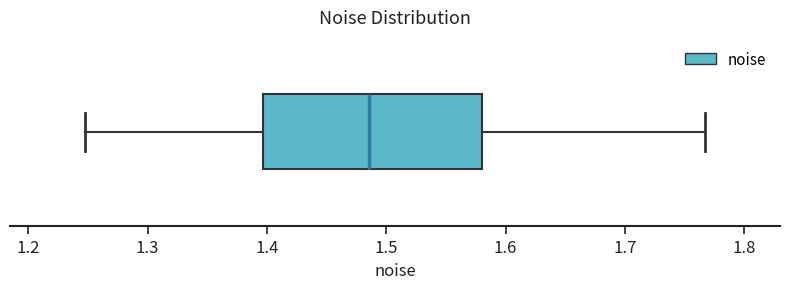

Transcribe this box plot: give where the median line is, the range the box spans, and where the two whiskers end, as read against the x-axis. The values are not printed on the chart, so give them approximately, as read against the axis.

median 1.49, box 1.40 to 1.58, whiskers 1.25 to 1.77